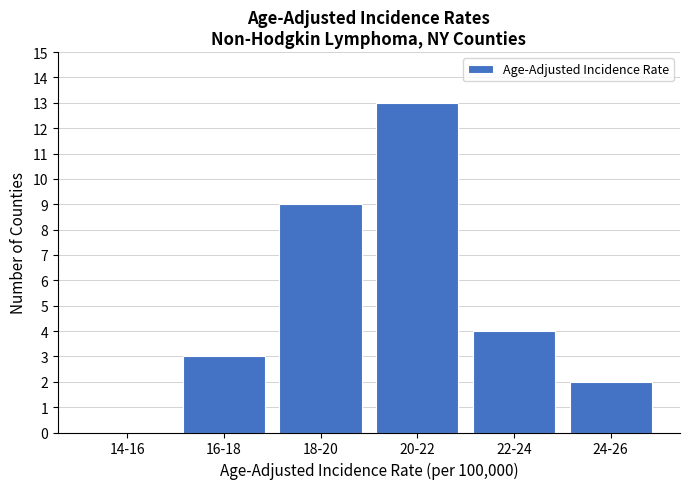

Reading left to right, transcribe all the data shown in this chart.

14-16=0	16-18=3	18-20=9	20-22=13	22-24=4	24-26=2